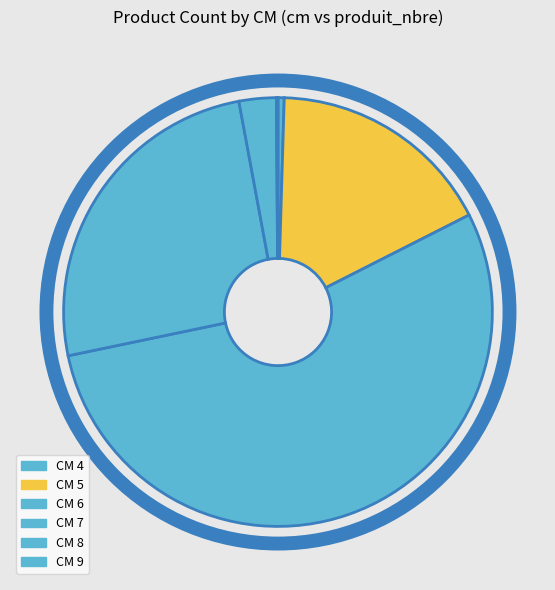

What is the smallest slice in the pie chart?

9